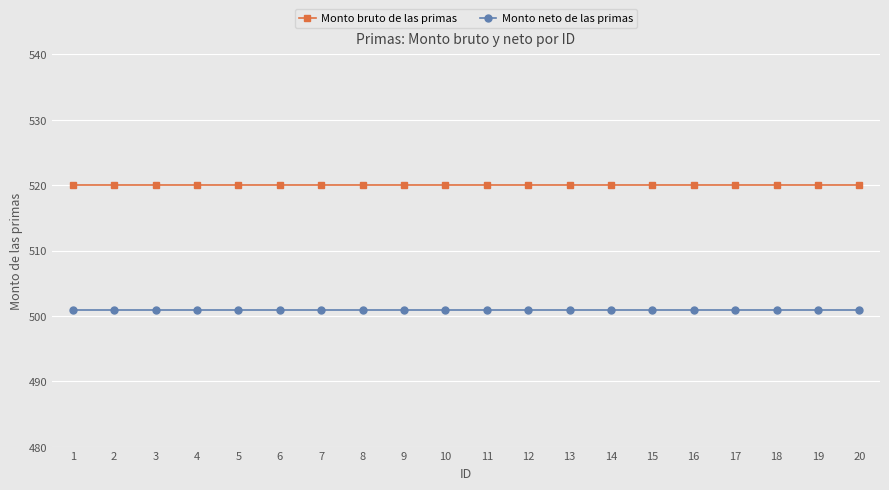

Is the value of Monto bruto de las primas at 20 greater than the value of Monto neto de las primas at 5?

Yes